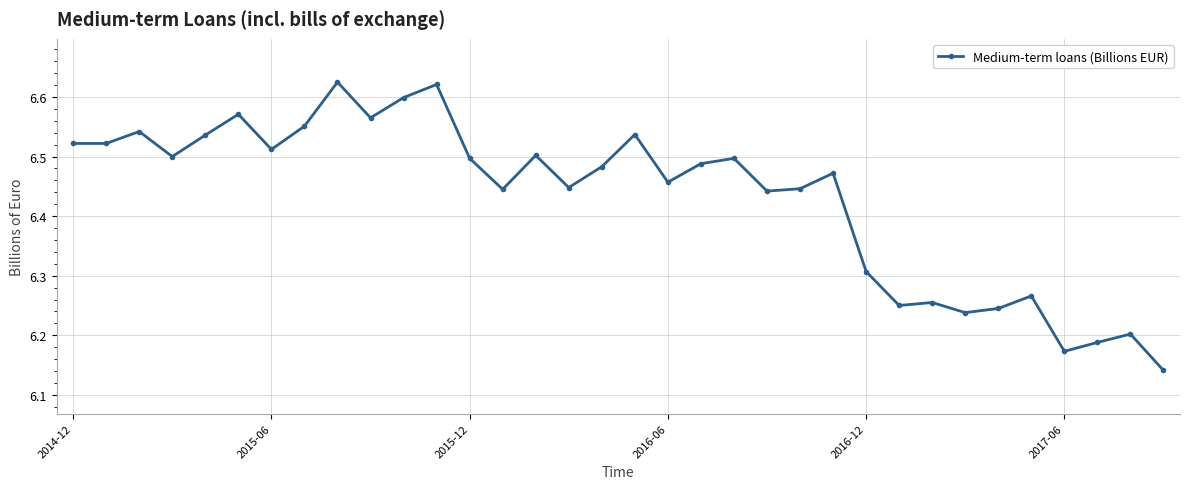

What is the sum of all values?

218.6